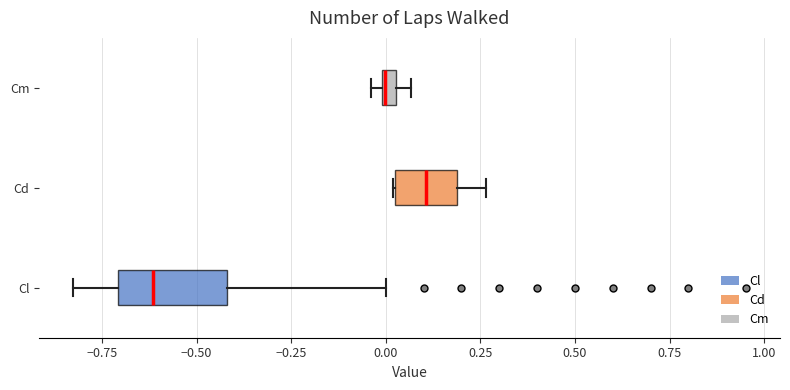

Where does the median line of the box for Cl sit on the x-axis? The values are not printed on the chart, so give them approximately, as read against the axis.

-0.60